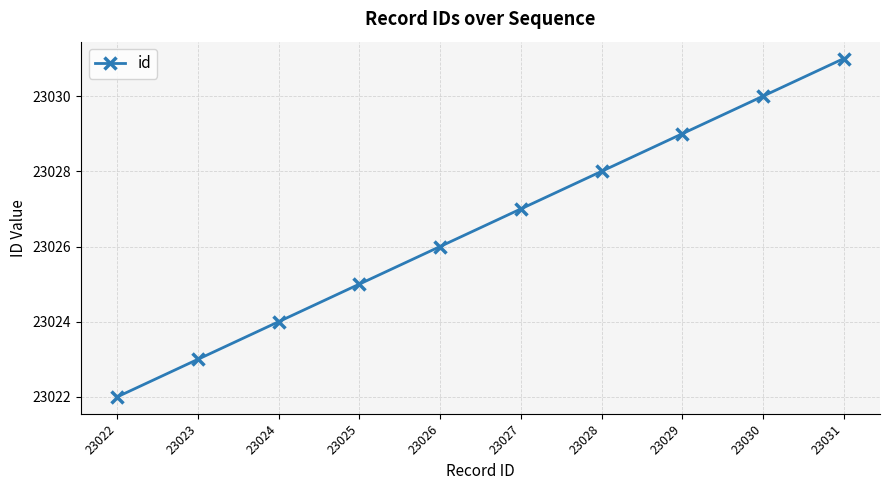

What is the minimum value shown in the chart?

23022